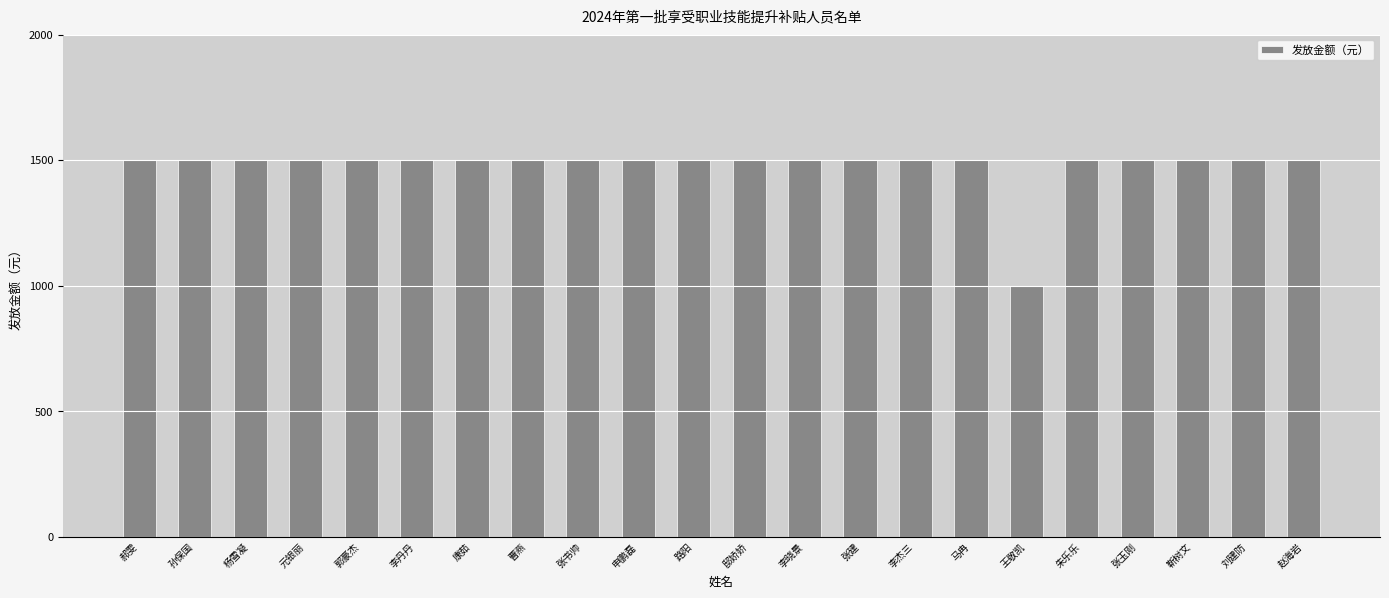

How many data points does each series have?

22